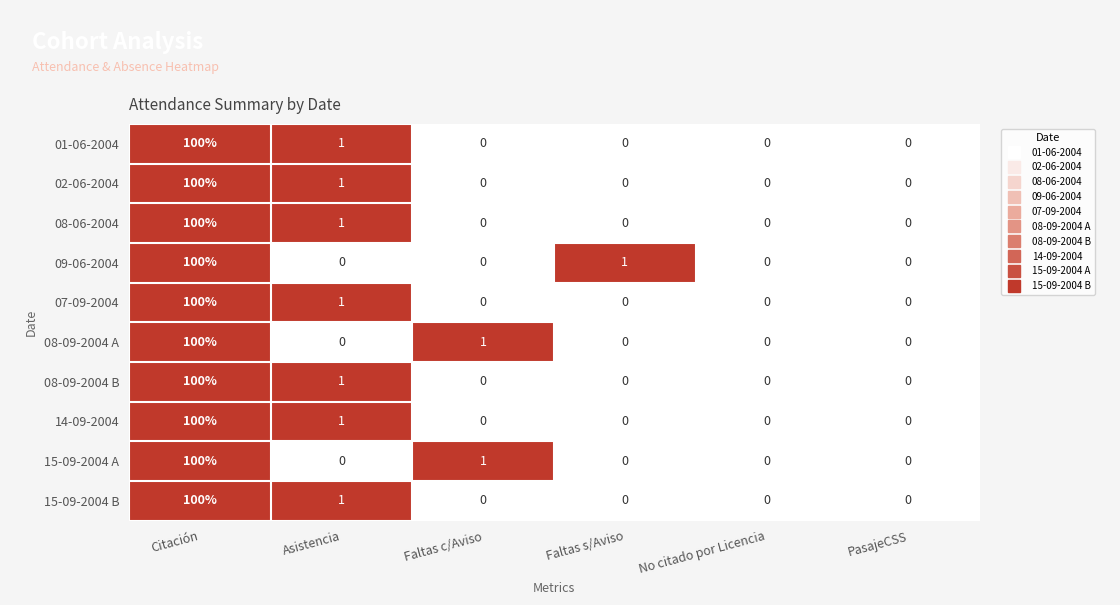

At which category is the sum across all series the highest?

Citación